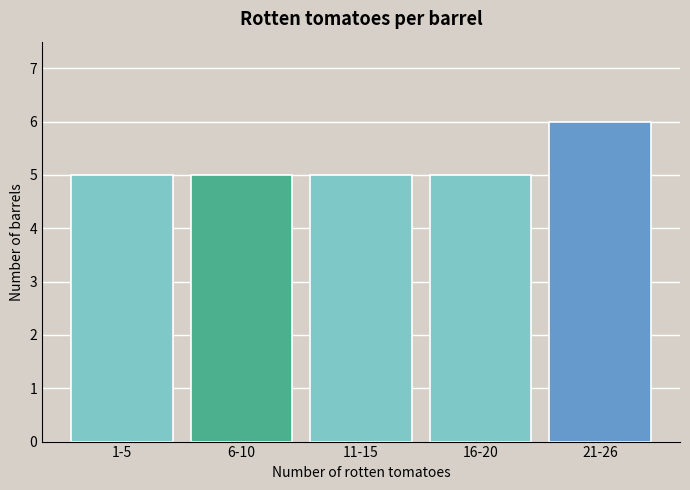

Reading left to right, what are all the values shown in this chart?

1-5=5	6-10=5	11-15=5	16-20=5	21-26=6